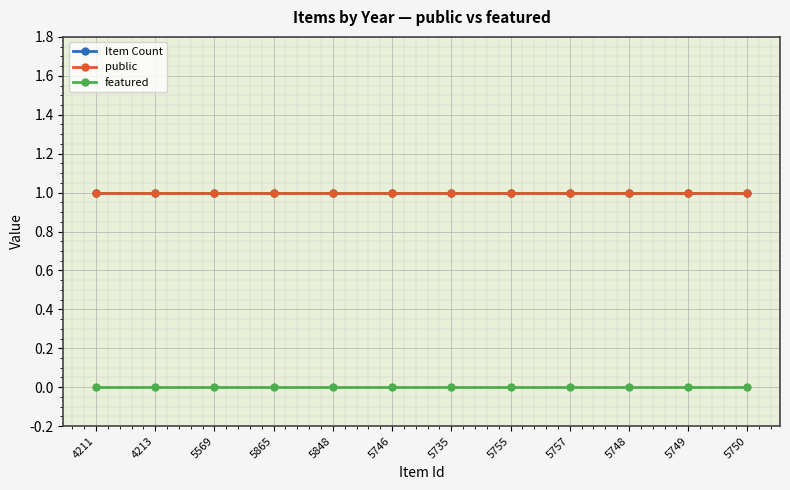

How many lines are shown in the chart?

3